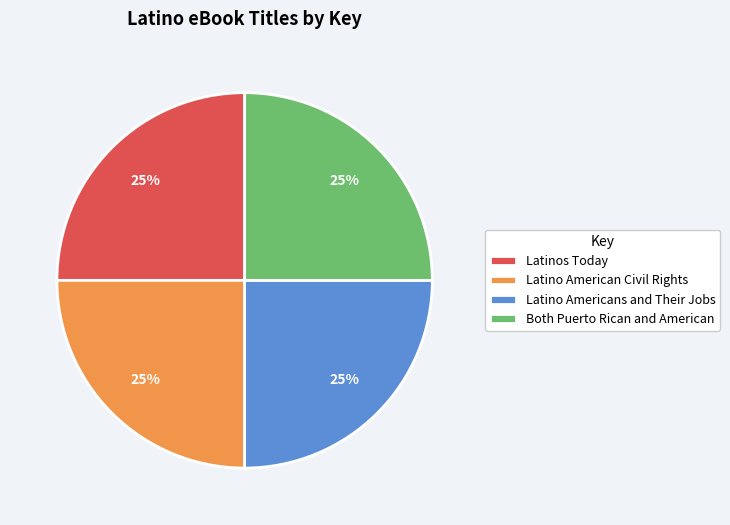

What percentage is the Latino Americans and Their Jobs slice, to the nearest percent?

25%